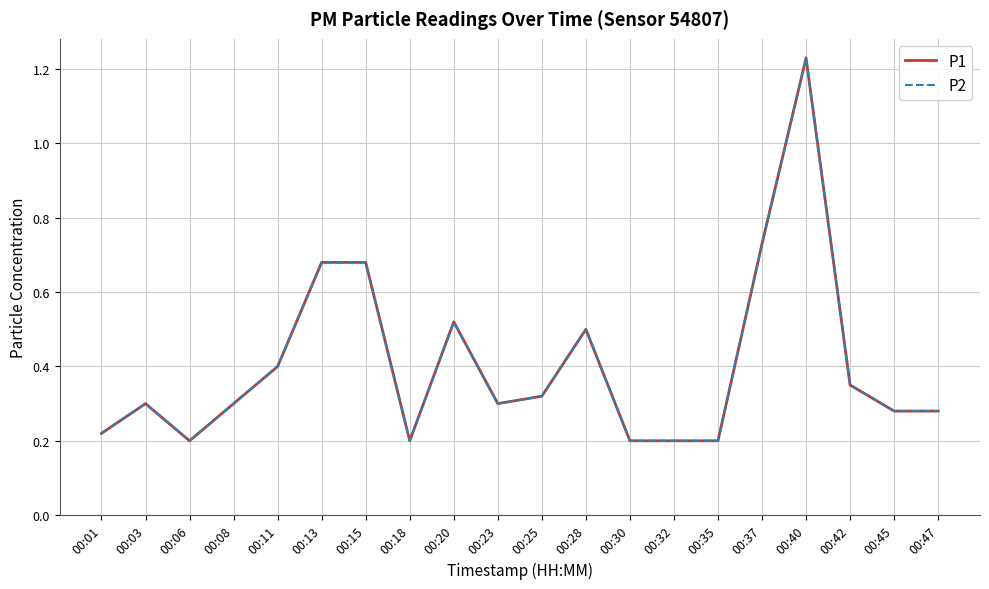

Which series has the largest total across all categories?

P1